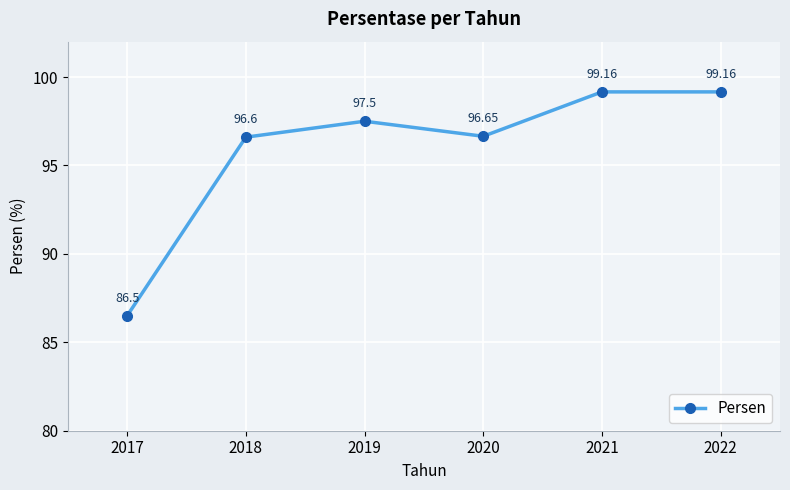

Reading left to right, list all the values displayed in this chart.

2017=86.5	2018=96.6	2019=97.5	2020=96.7	2021=99.2	2022=99.2